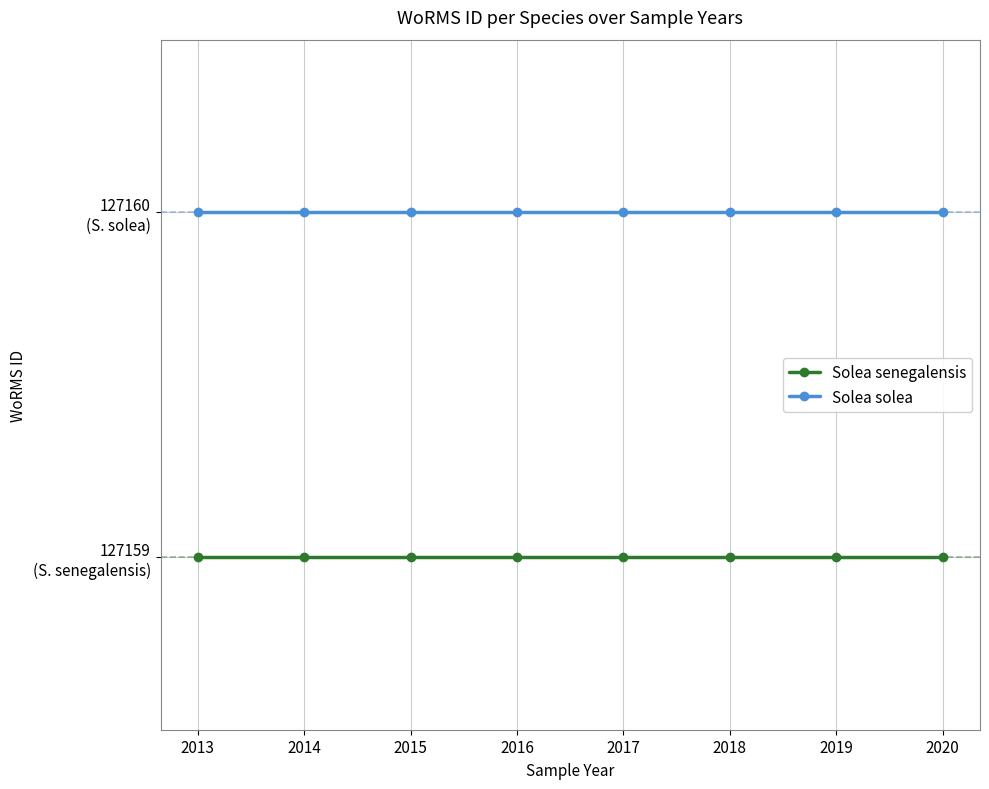

True or false: Solea solea and Solea senegalensis cross at least once.

False